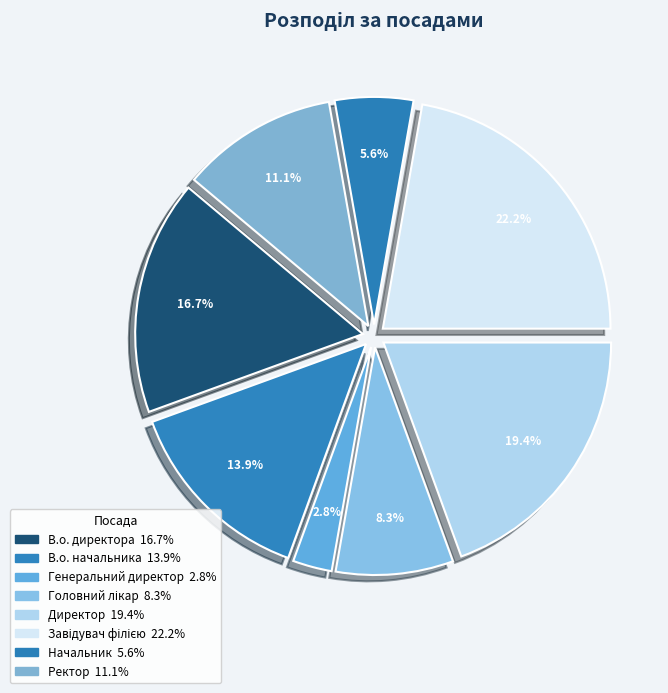

What is the largest slice in the pie chart?

Завідувач філією